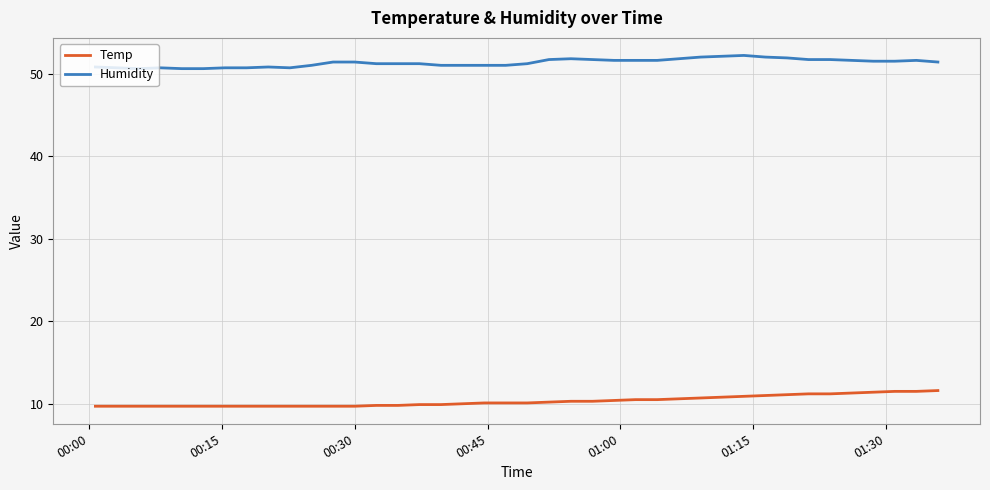

What is the lowest value of the Humidity series?

50.6